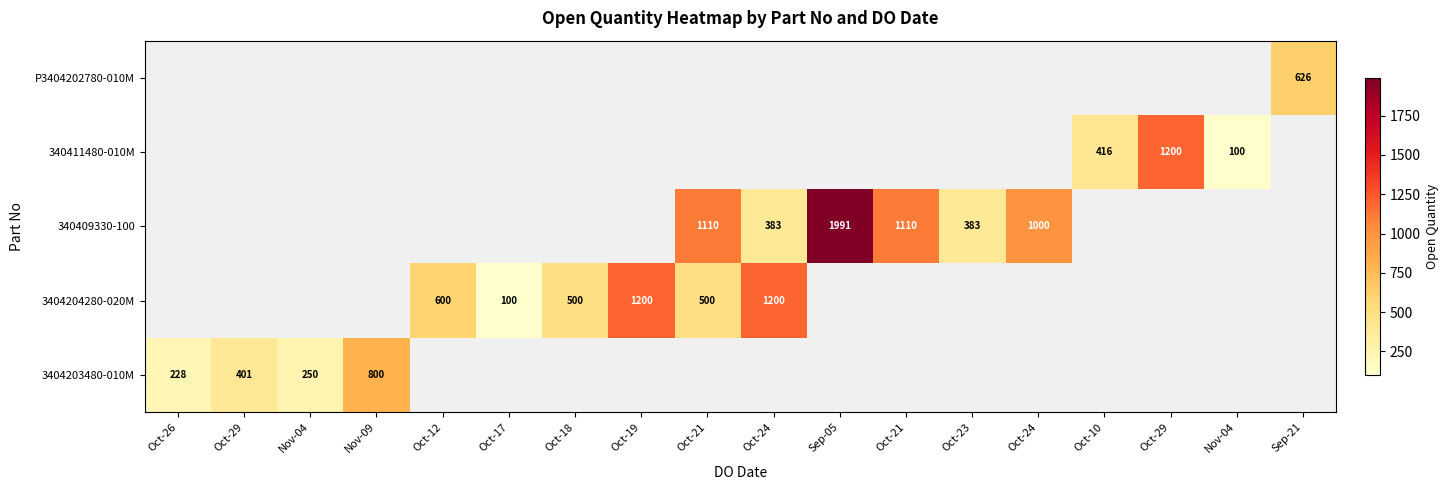

What is the maximum value shown in the chart?

1991